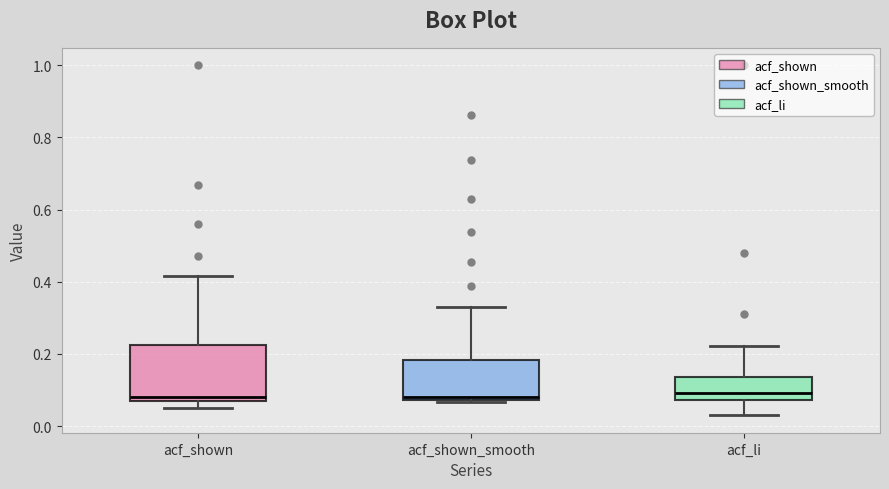

Which box is the tallest, from its lower edge to its upper edge?

acf_shown